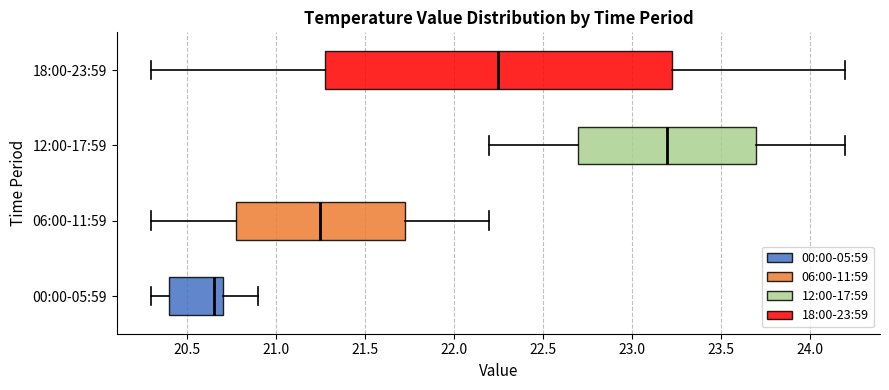

Reading bottom to top, transcribe this box plot: for each box, give where its median line is, the range the box spans, and where its two whiskers end, as read against the x-axis. The values are not printed on the chart, so give them approximately, as read against the axis.

00:00-05:59: median 20.65, box 20.40 to 20.70, whiskers 20.30 to 20.90
06:00-11:59: median 21.25, box 20.80 to 21.75, whiskers 20.30 to 22.20
12:00-17:59: median 23.20, box 22.70 to 23.70, whiskers 22.20 to 24.20
18:00-23:59: median 22.25, box 21.30 to 23.25, whiskers 20.30 to 24.20